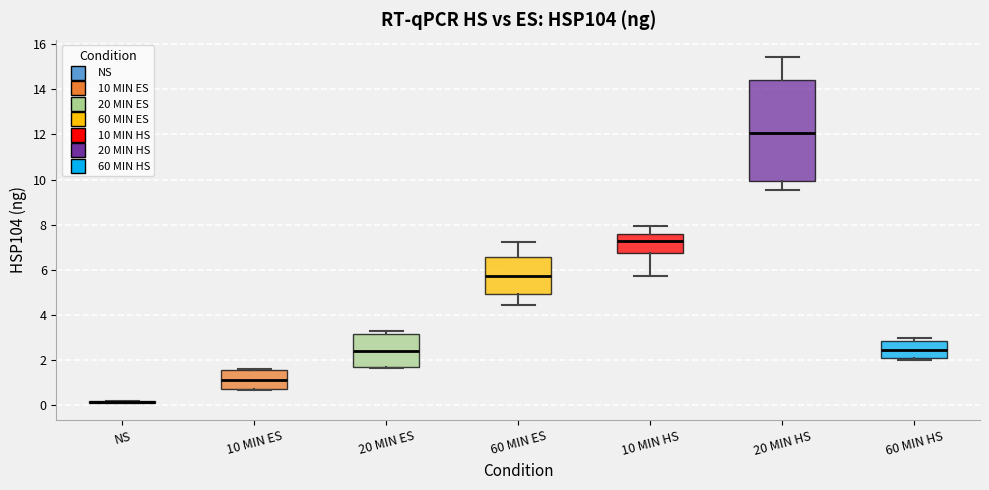

Which box is the tallest, from its lower edge to its upper edge?

20 MIN HS